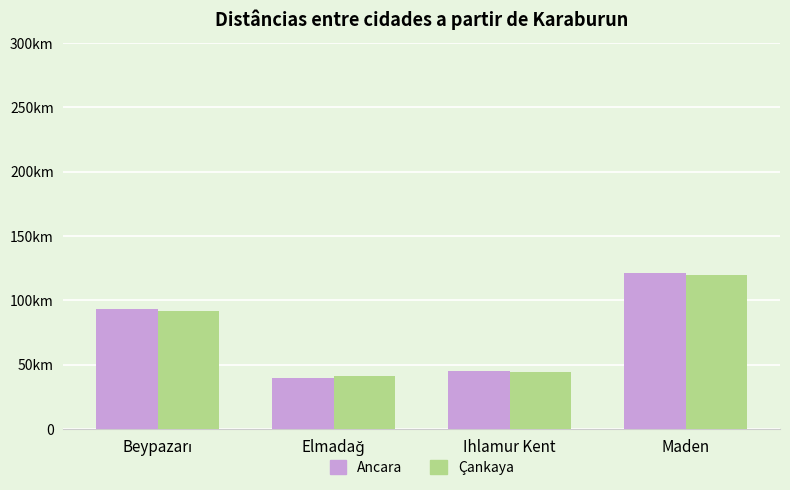

Are the bars horizontal?

No